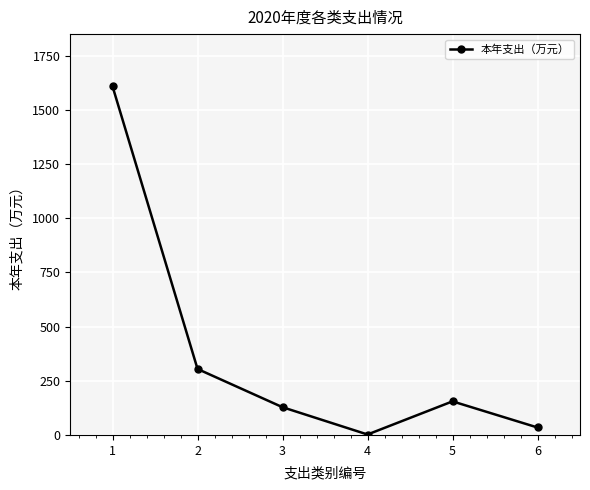

What is the change in value from 3 to 4?

-126.0